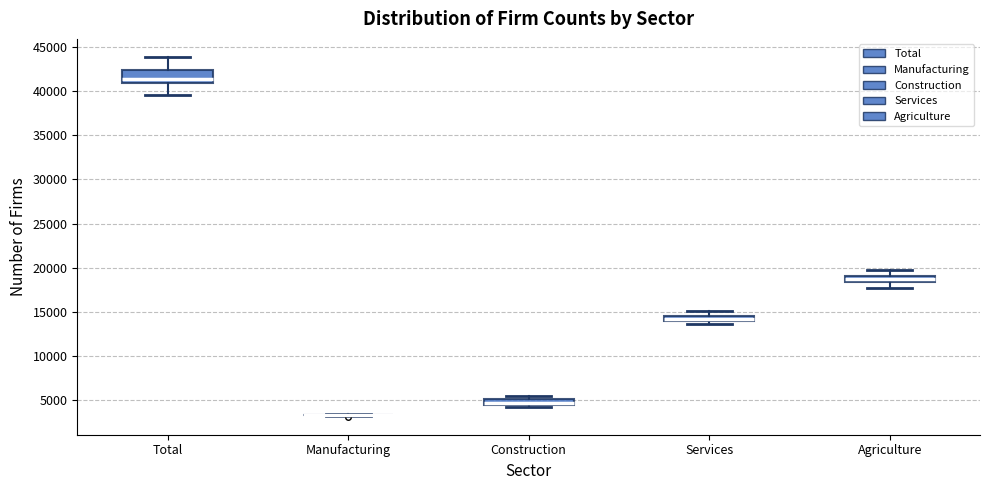

Which box is the tallest, from its lower edge to its upper edge?

Total